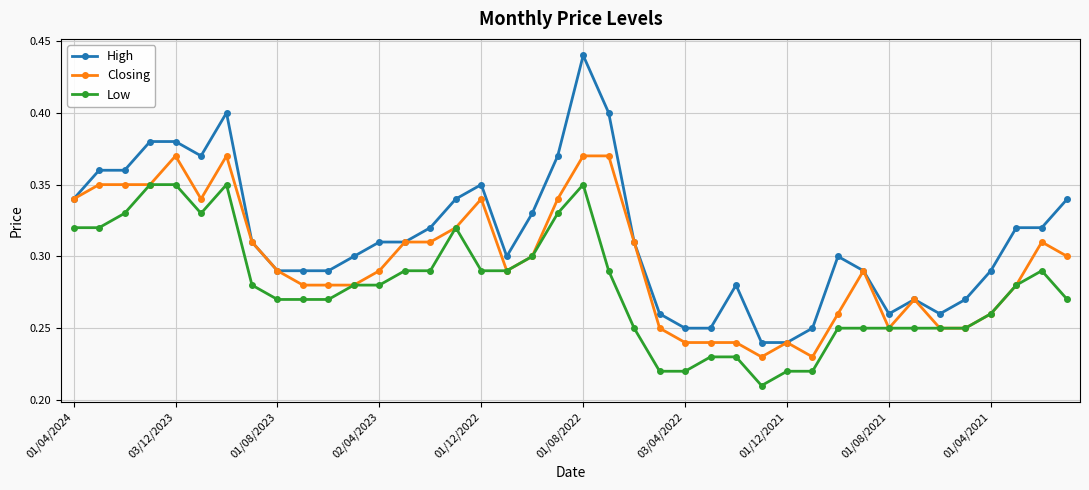

Which series has the widest spread of values?

High